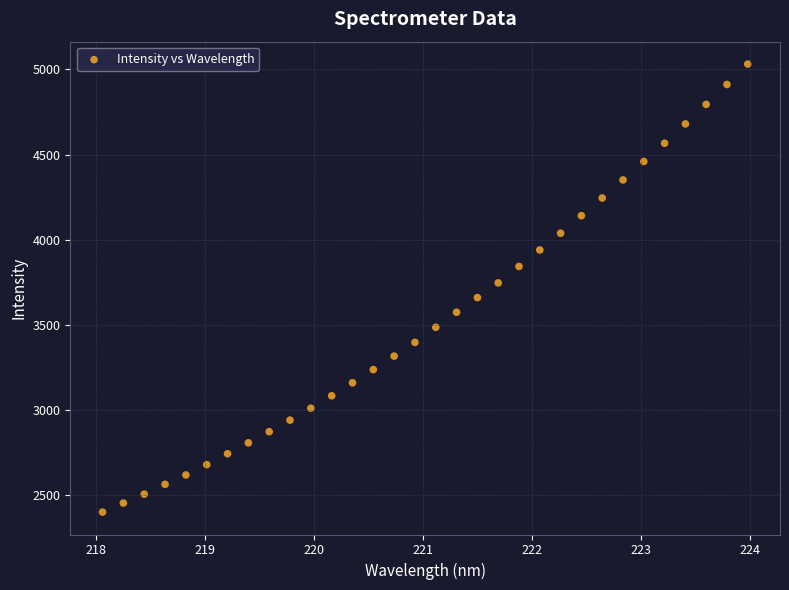

What is the range of Y values (max minus min)?

2632.2